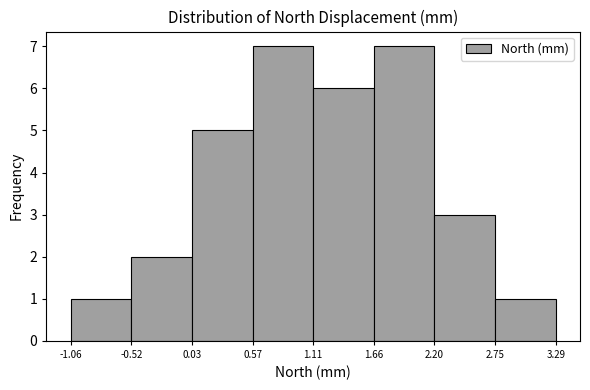

How tall is the bar that spans 0.57 to 1.11 on the x-axis? The values are not printed on the chart, so give them approximately, as read against the axis.

7